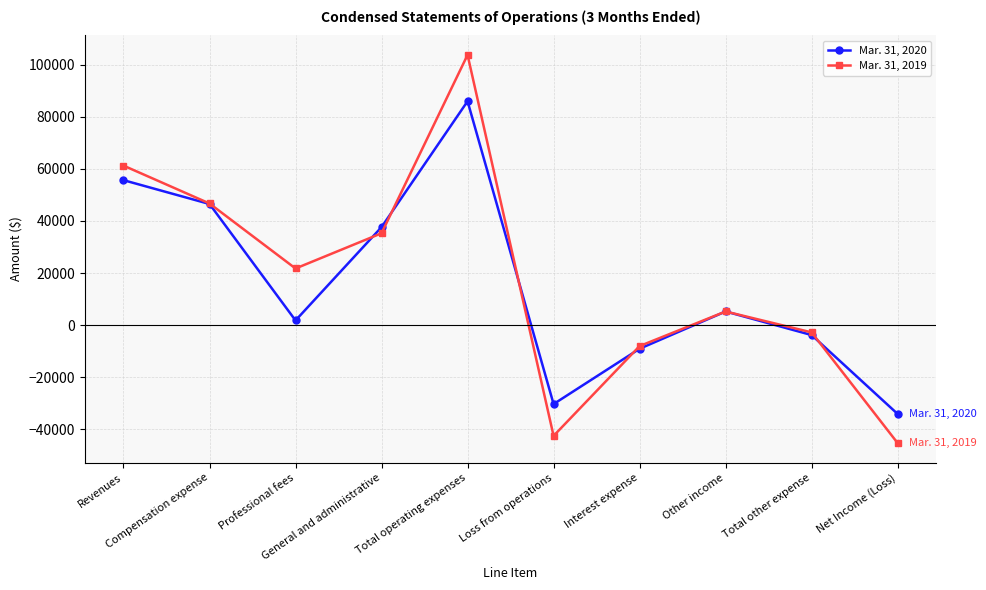

Count the number of data series in this chart.

2